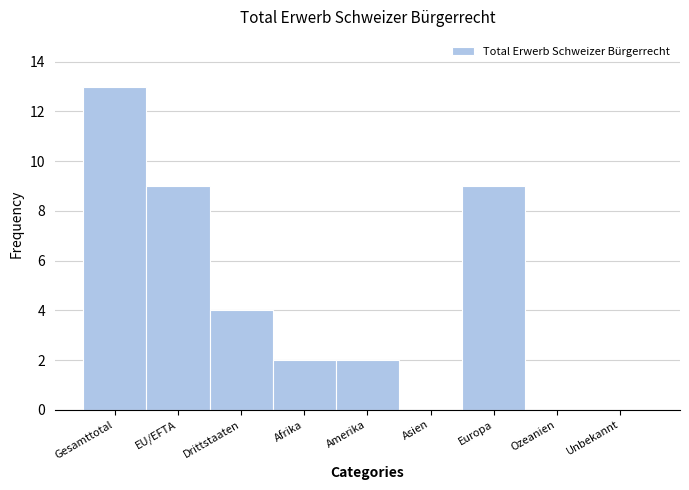

Reading left to right, extract all data points from this chart.

Gesamttotal=13	EU/EFTA=9	Drittstaaten=4	Afrika=2	Amerika=2	Asien=0	Europa=9	Ozeanien=0	Unbekannt=0